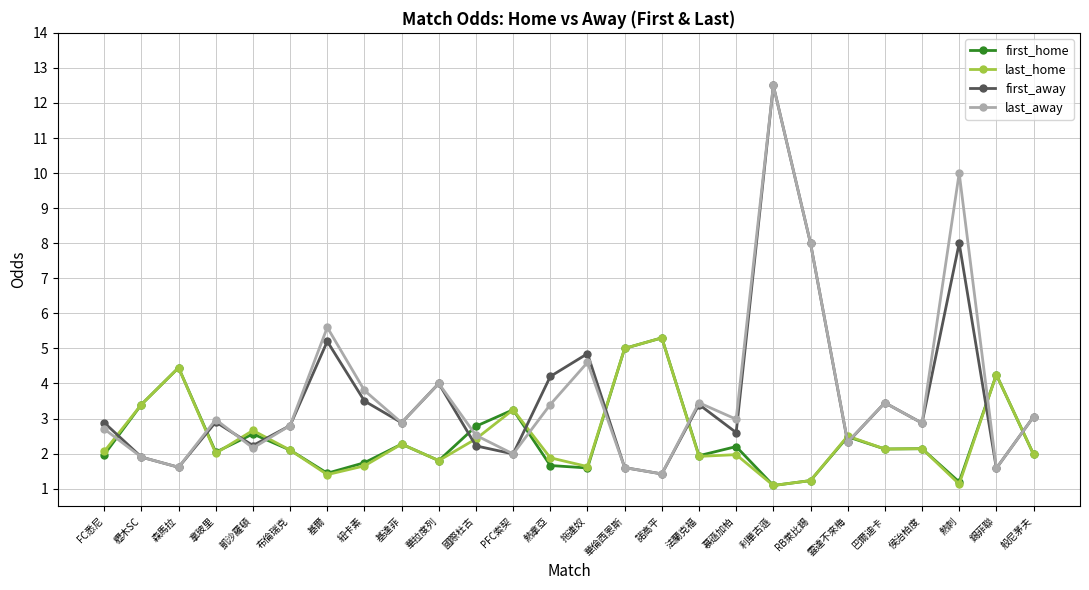

What position from the left is 布倫瑞克?

6